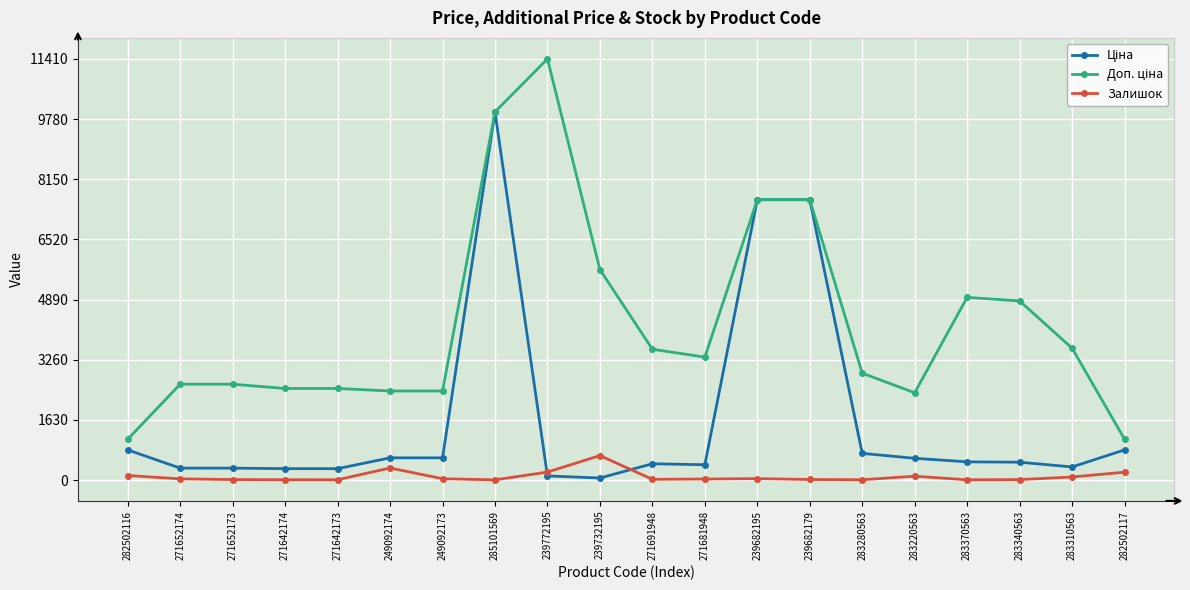

At which category does the chart reach its peak across all series?

239772195